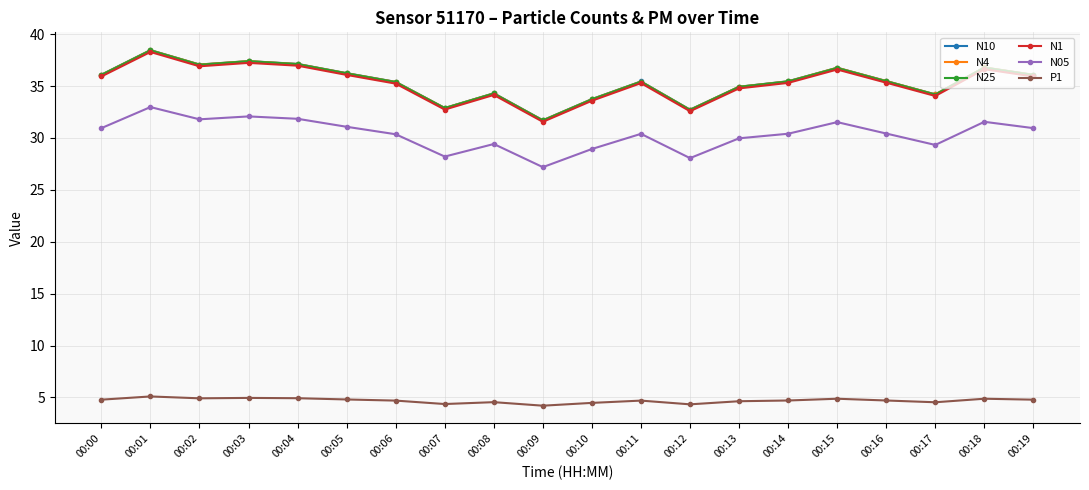

Where is the first local maximum for N25?

00:01